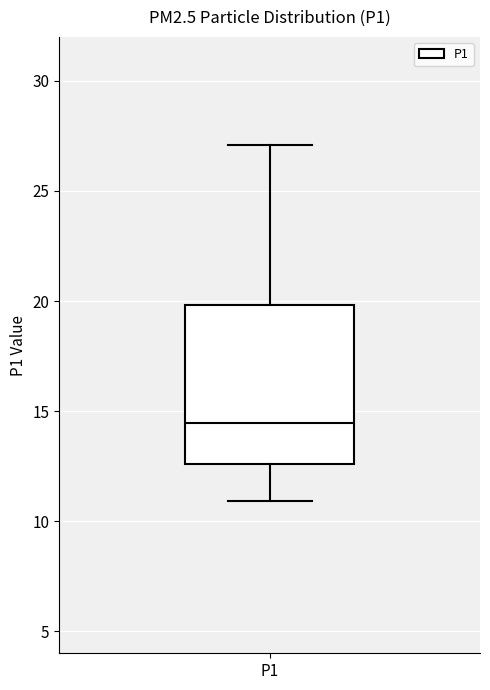

Read this box plot against the y-axis: the position of the median line, the range covered by the box, and the ends of both whiskers. The values are not printed on the chart, so give them approximately, as read against the axis.

median 14.5, box 12.5 to 20.0, whiskers 11.0 to 27.0